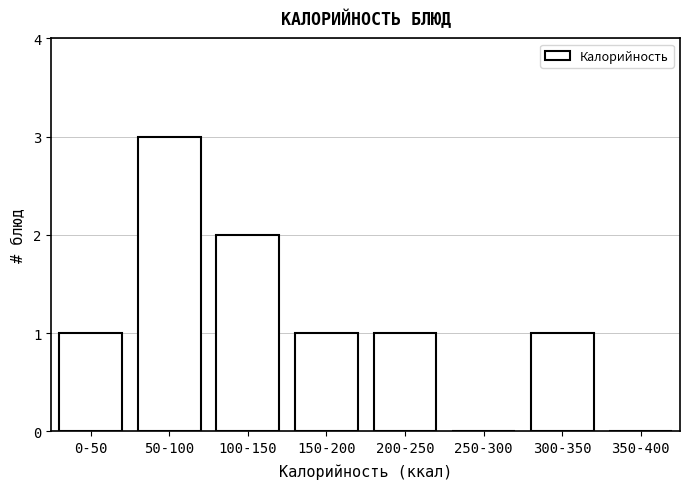

Reading right to left, extract all data points from this chart.

350-400=0	300-350=1	250-300=0	200-250=1	150-200=1	100-150=2	50-100=3	0-50=1